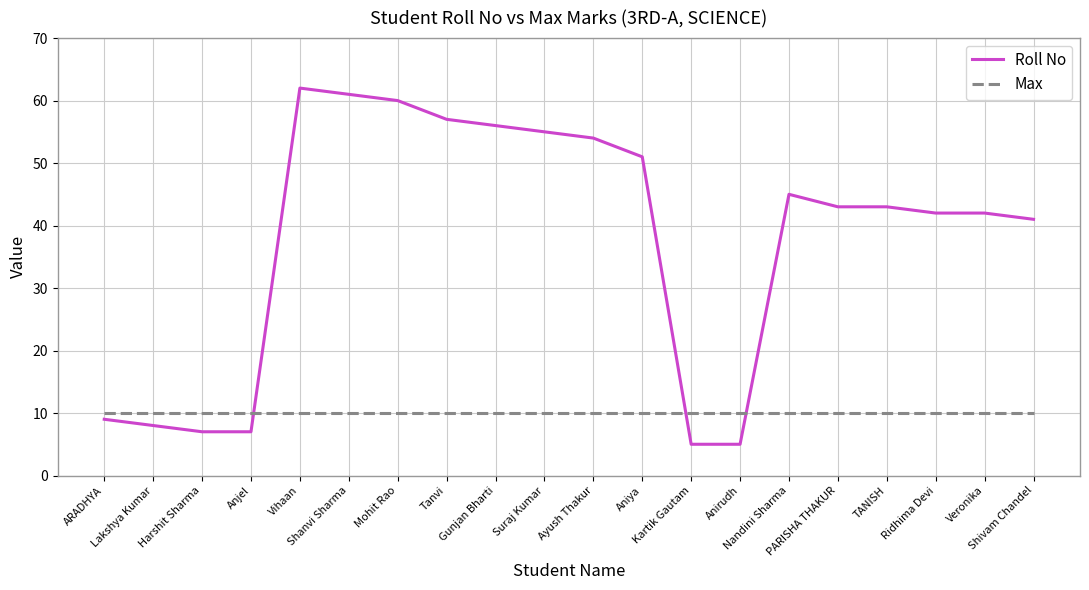

List the series in order of their overall mean, highest first.

Roll No, Max